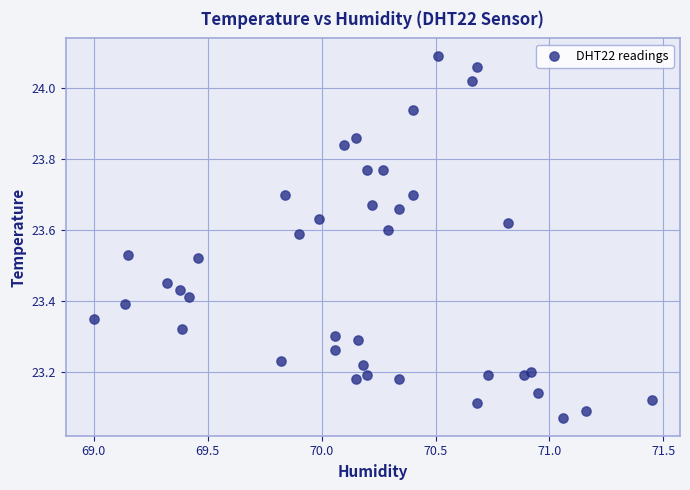

What is the range of X values (max minus min)?

2.5